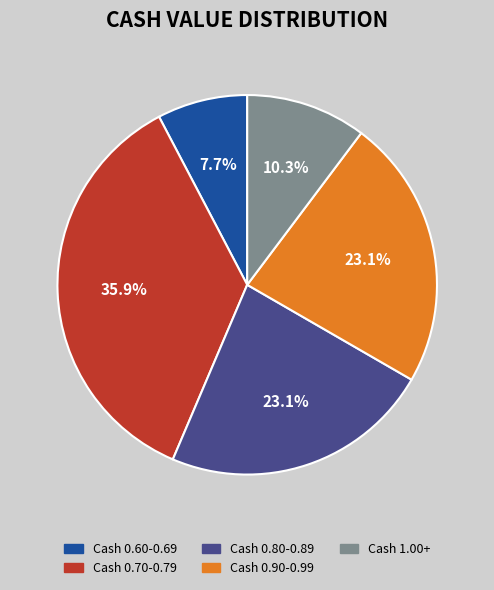

Count the number of slices in the pie.

5